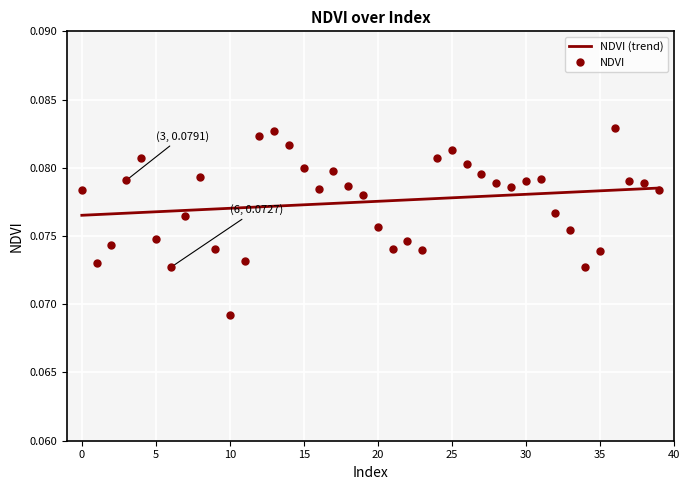

True or false: NDVI has more than 0 points higher than both neighbors.

True